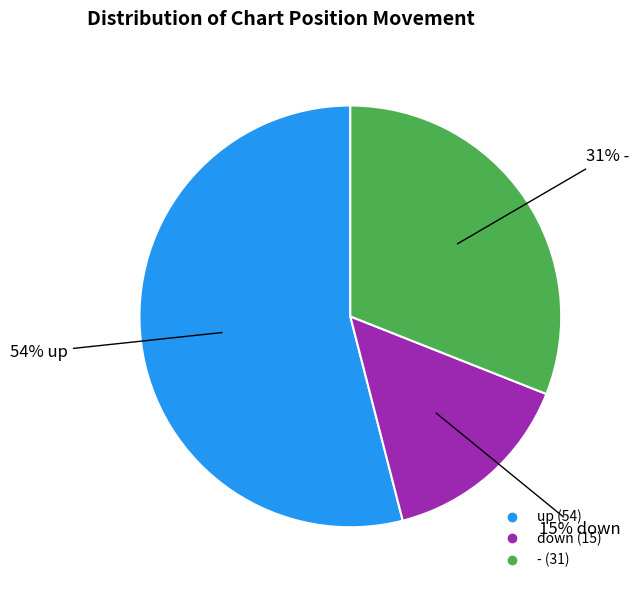

True or false: up accounts for 54% of the total.

True